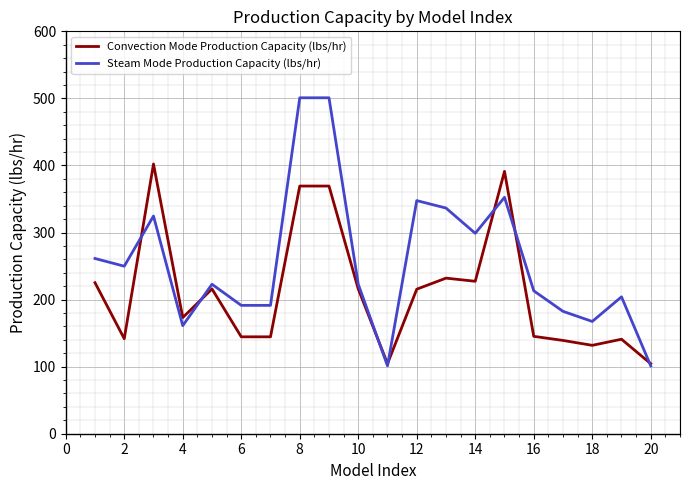

Which series has the largest range (max minus min)?

Steam Mode Production Capacity (lbs/hr)